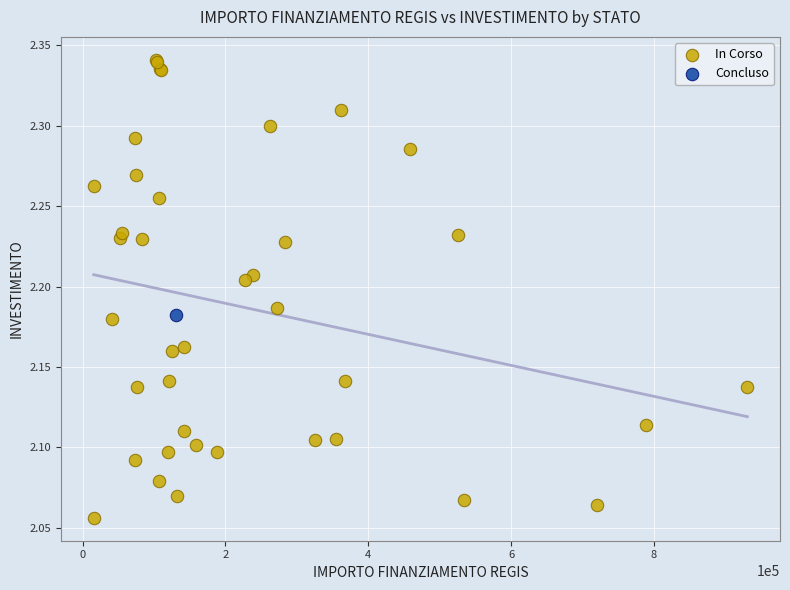

What are all the series names shown in the legend?

In Corso, Concluso